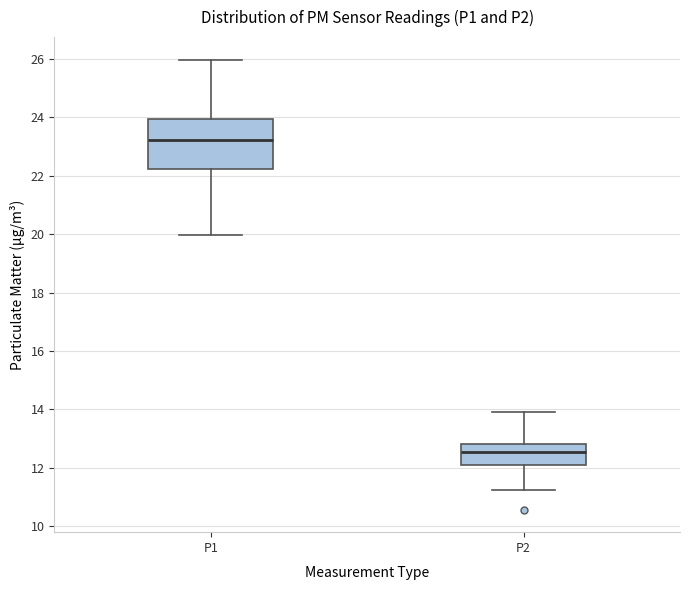

Comparing the boxes themselves (not the whiskers), which one is the tallest?

P1